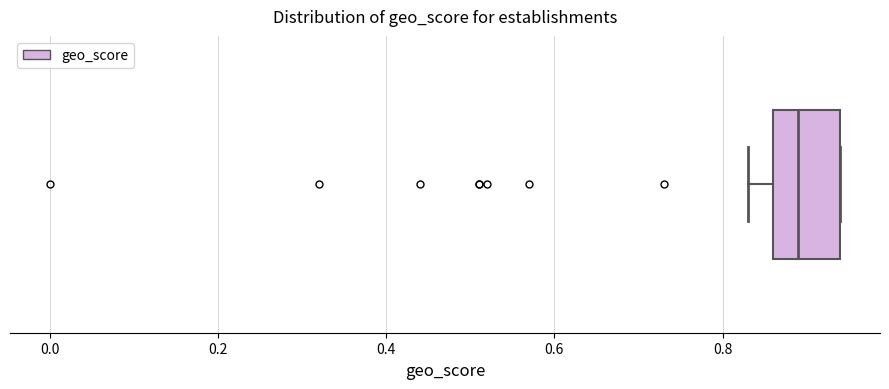

Where is the right edge of the box on the x-axis? The values are not printed on the chart, so give them approximately, as read against the axis.

0.94